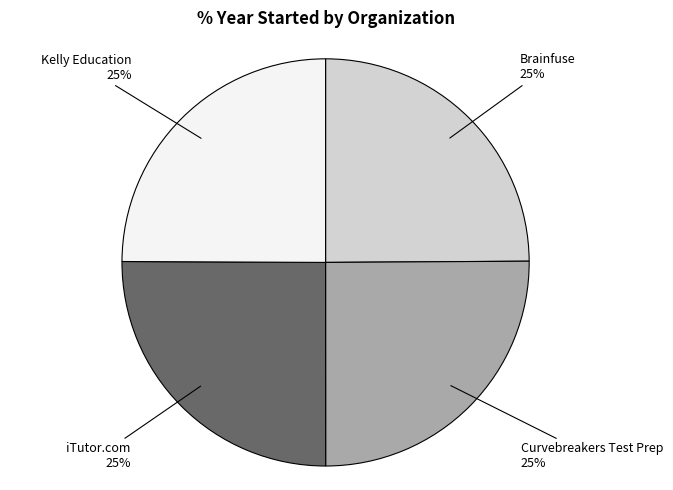

The iTutor.com slice represents 32% of the pie. True or false?

False